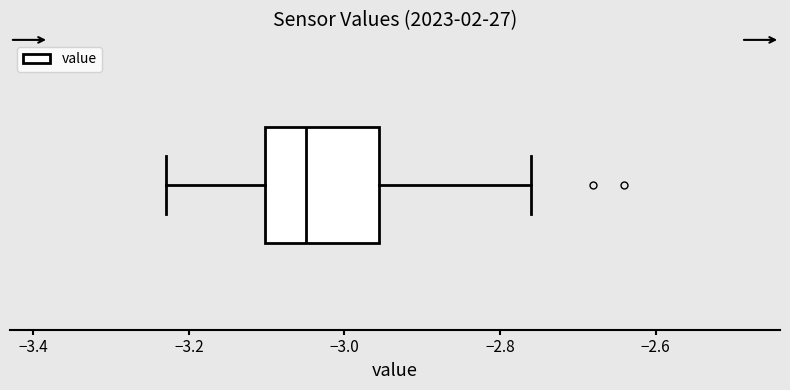

Where does the median line of the box sit on the x-axis? The values are not printed on the chart, so give them approximately, as read against the axis.

-3.04